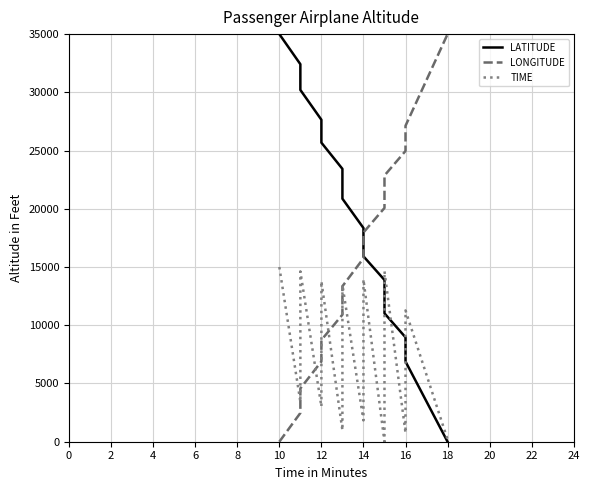

What is the spread (max minus min) of values at 10?

35000.0